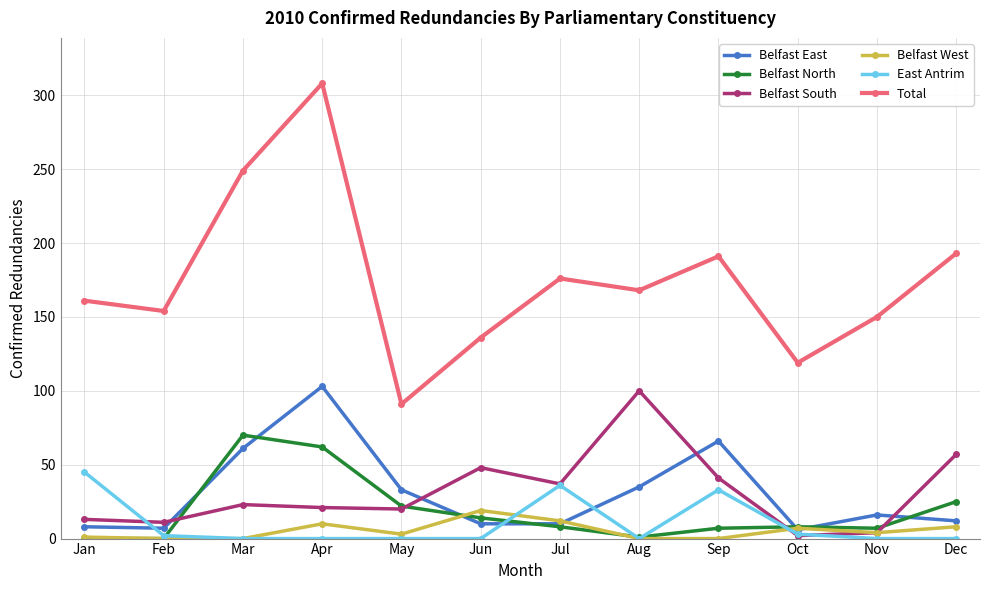

Between May and Sep, which series saw the biggest shift?

Total